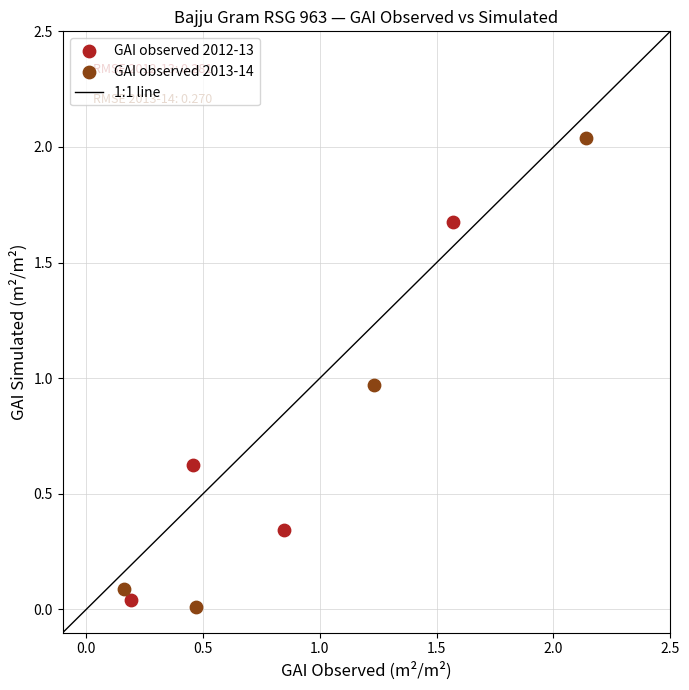

Which series has the widest spread of Y values?

GAI observed 2013-14